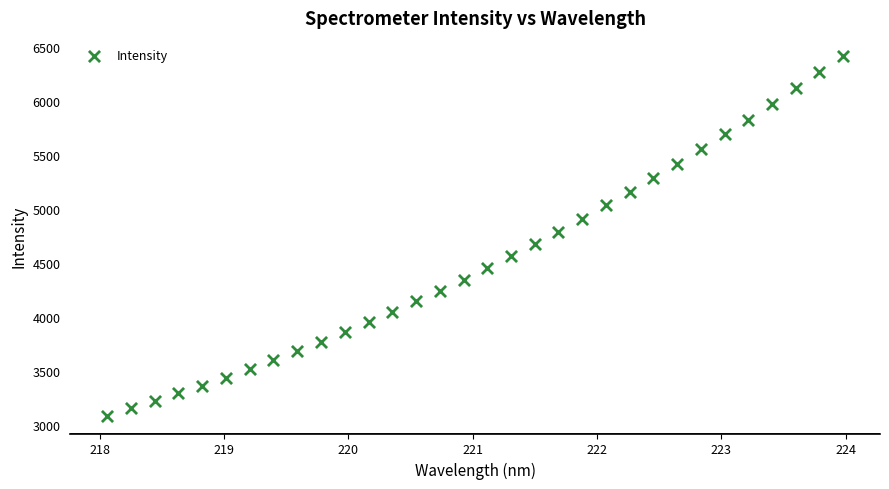

What is the range of Y values (max minus min)?

3336.5